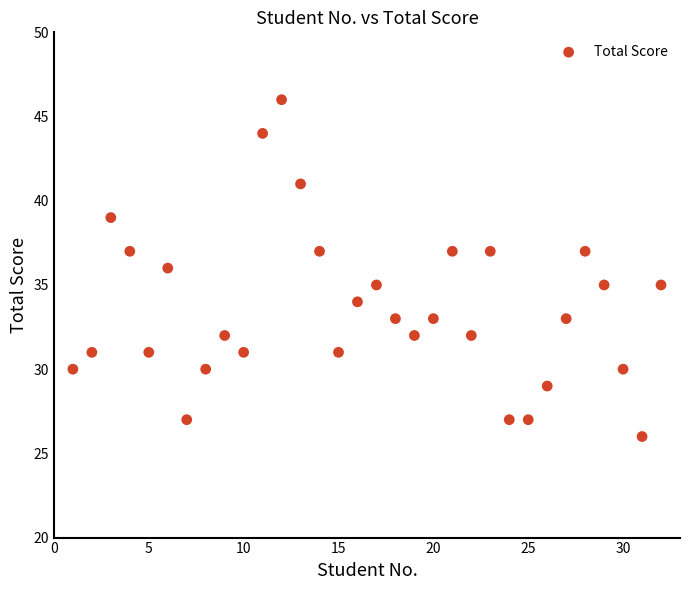

What is the range of Y values (max minus min)?

20